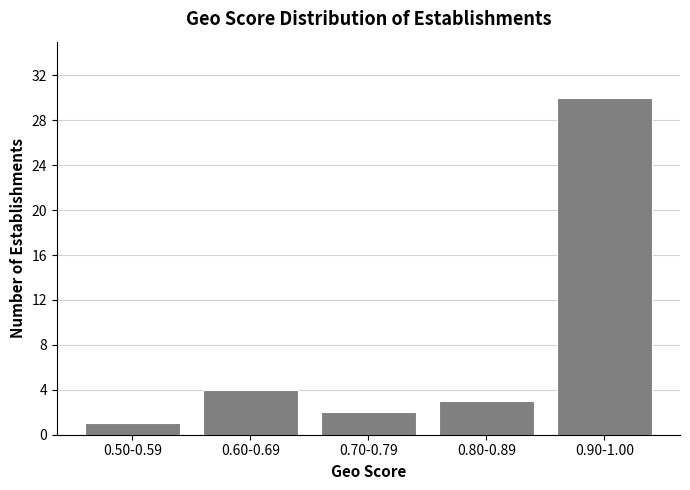

Reading left to right, transcribe all the data shown in this chart.

1	4	2	3	30